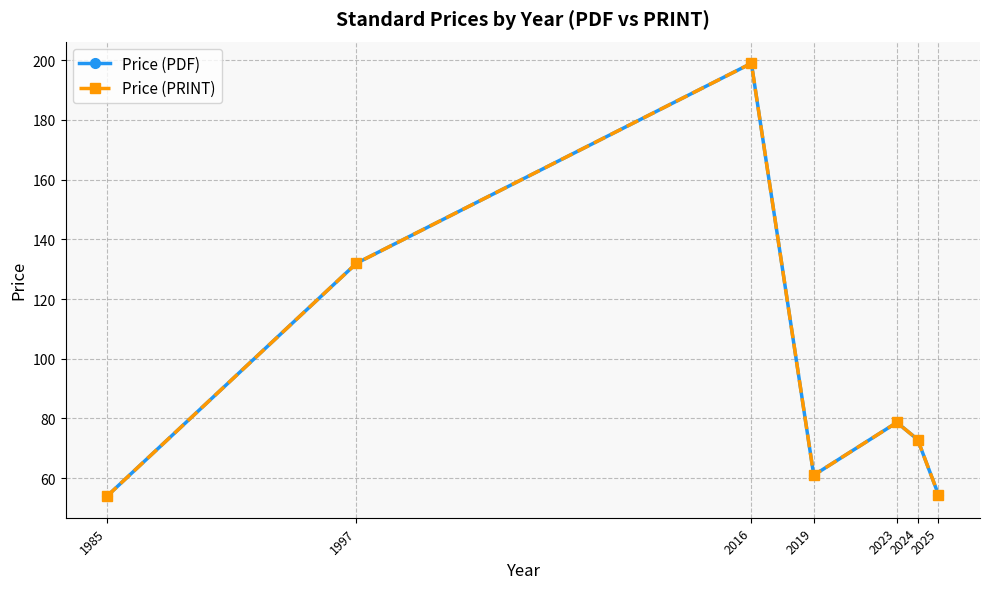

Is this an area chart (filled region under the line)?

No